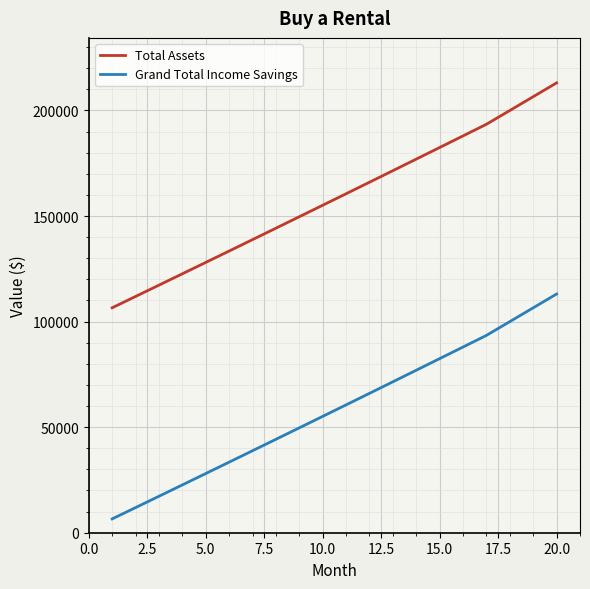

Rank the series by their average value, from lowest to highest.

Grand Total Income Savings, Total Assets